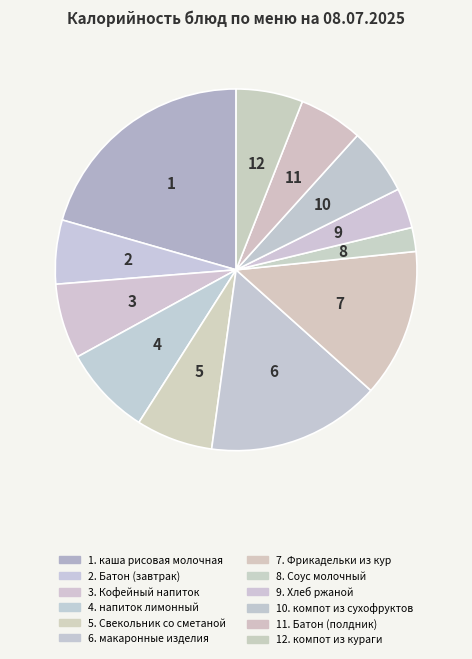

Count the number of slices in the pie.

12